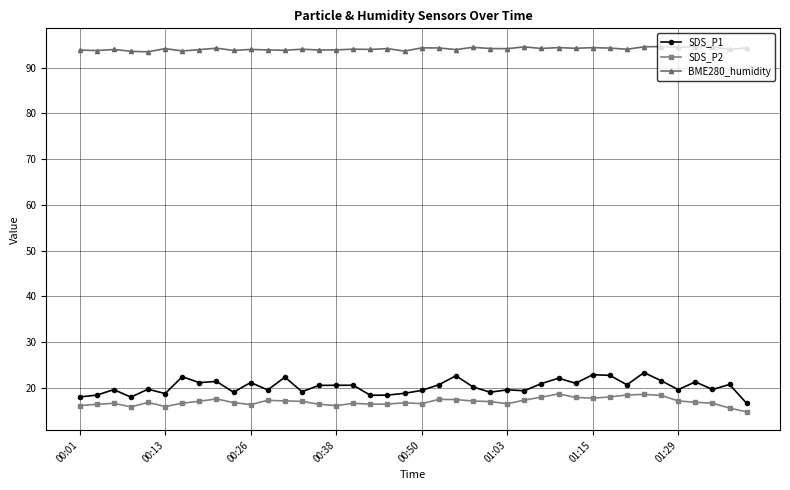

Rank the series by their maximum value, from highest to lowest.

BME280_humidity, SDS_P1, SDS_P2